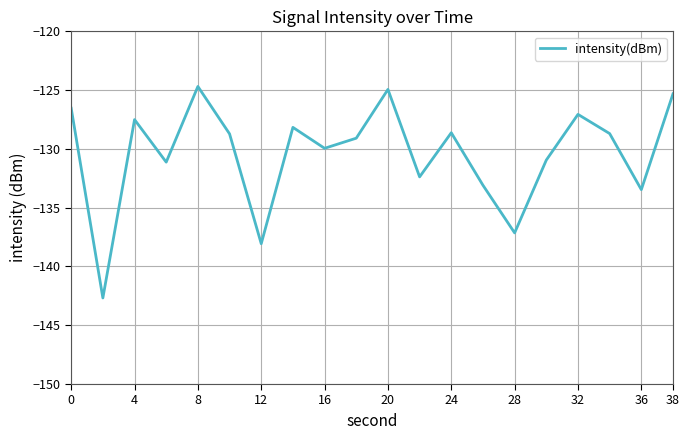

What is the difference between the maximum and minimum values?

18.0